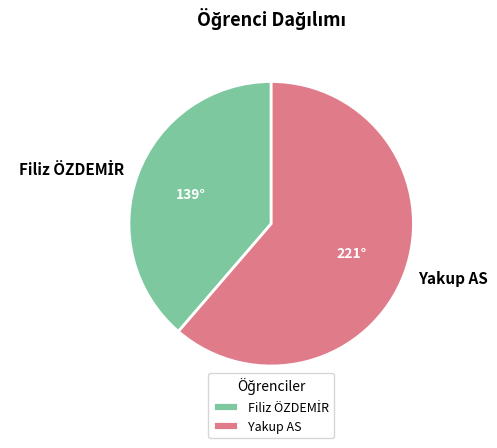

Which slice is the largest?

Yakup AS